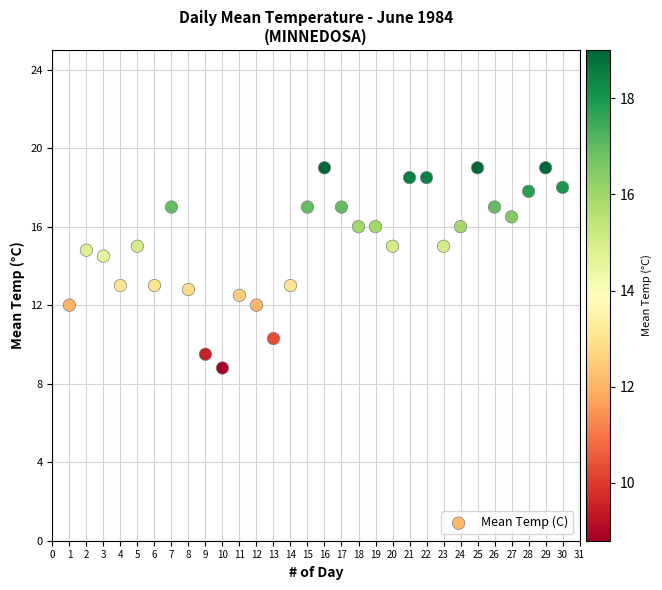

What is the range of X values (max minus min)?

29.0